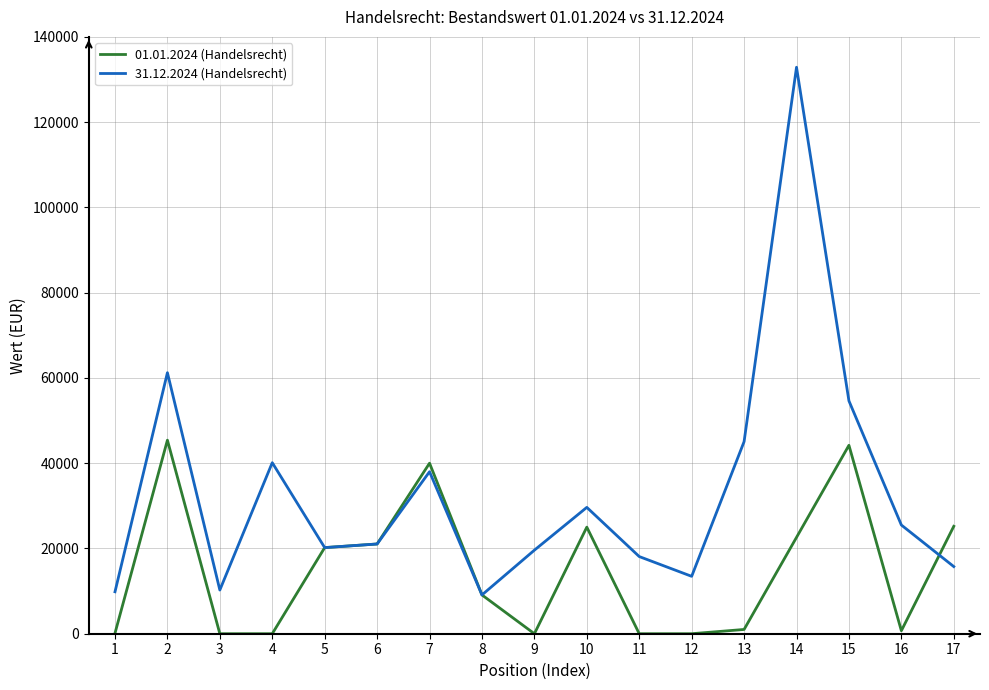

List the series in order of their peak value, lowest first.

01.01.2024 (Handelsrecht), 31.12.2024 (Handelsrecht)